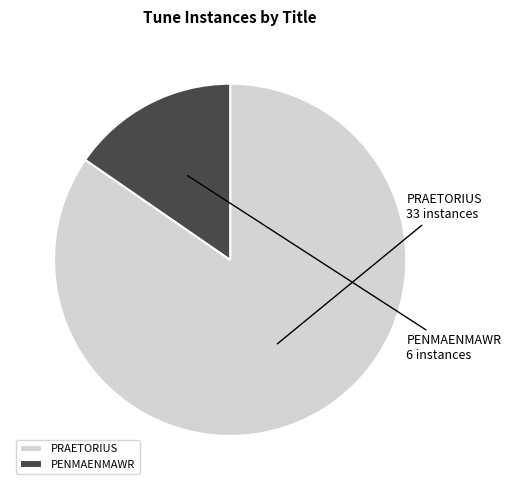

Do PENMAENMAWR and PRAETORIUS together represent more than half of the pie?

Yes